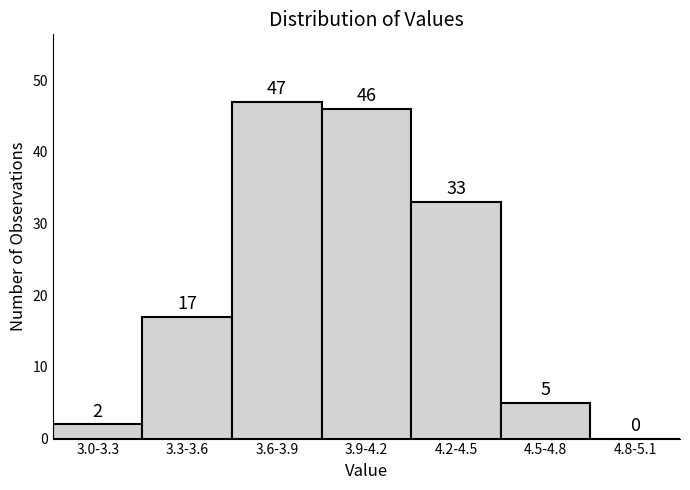

Reading left to right, extract all data points from this chart.

3.0-3.3=2	3.3-3.6=17	3.6-3.9=47	3.9-4.2=46	4.2-4.5=33	4.5-4.8=5	4.8-5.1=0